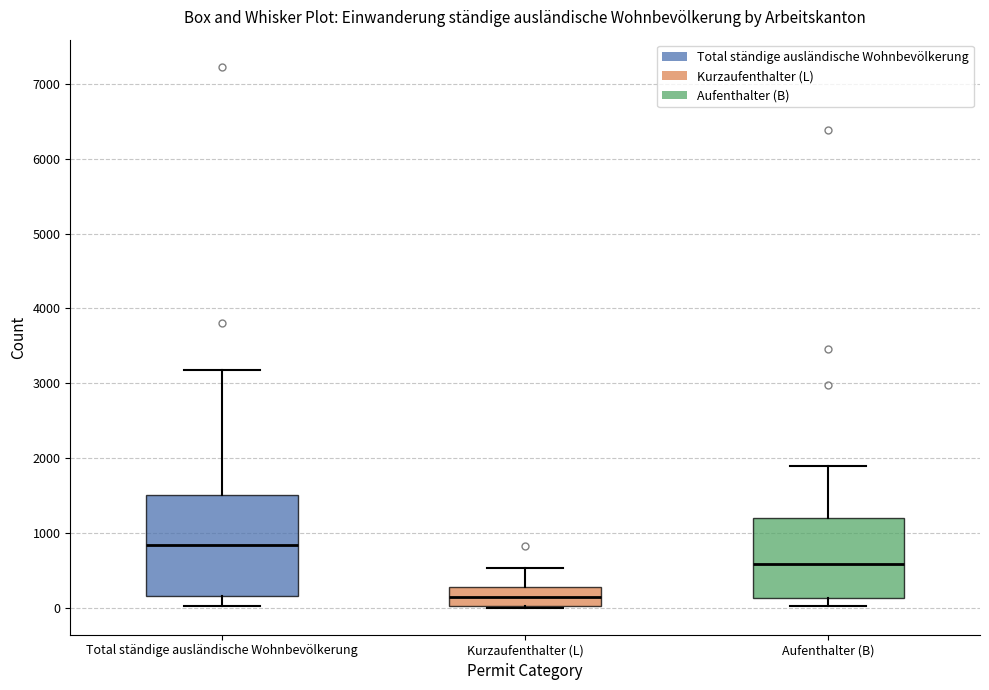

Which box is the tallest, from its lower edge to its upper edge?

Total ständige ausländische Wohnbevölkerung